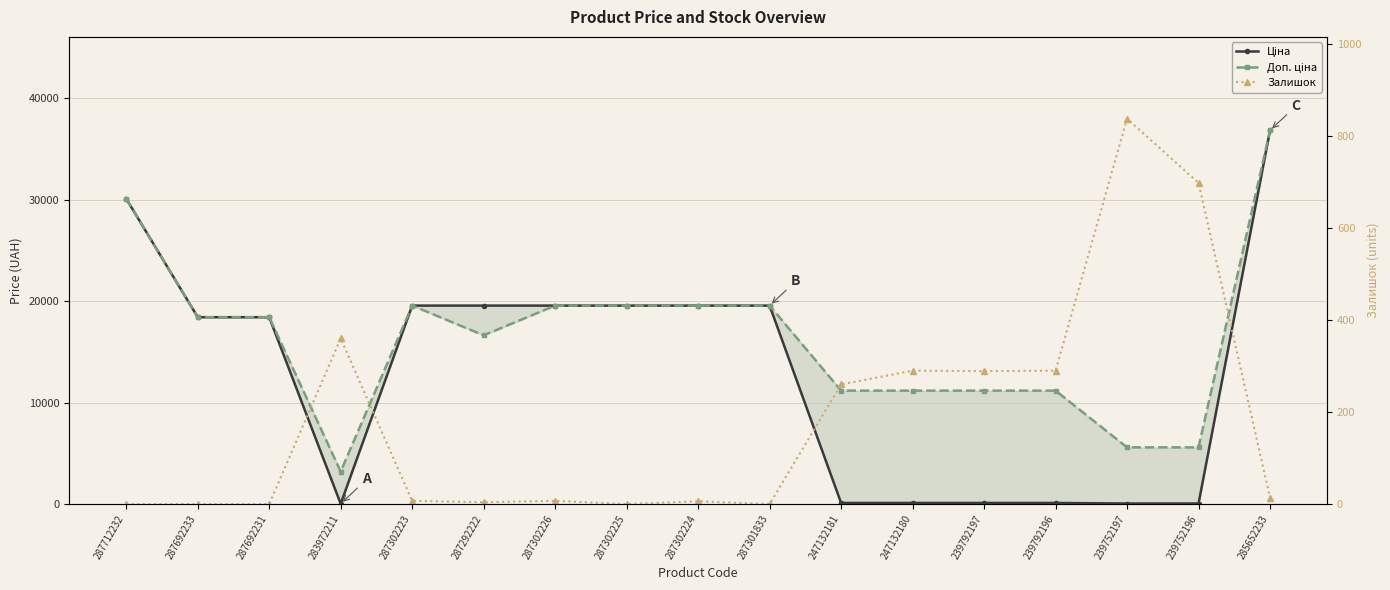

Reading left to right, extract all data points from this chart.

Ціна: 30102.8	18420.9	18420.9	32.0	19564.9	19564.9	19564.9	19564.9	19564.9	19564.9	111.8	111.8	111.8	111.8	55.9	55.9	36841.8
Доп. ціна: 30102.8	18420.9	18420.9	3205.0	19564.9	16636.8	19564.9	19564.9	19564.9	19564.9	11182.0	11182.0	11182.0	11182.0	5591.0	5591.0	36841.8
Залишок: 0.0	0.0	0.0	360.0	7.0	4.0	7.0	0.0	6.0	0.0	260.0	290.0	289.0	290.0	838.0	698.0	14.0